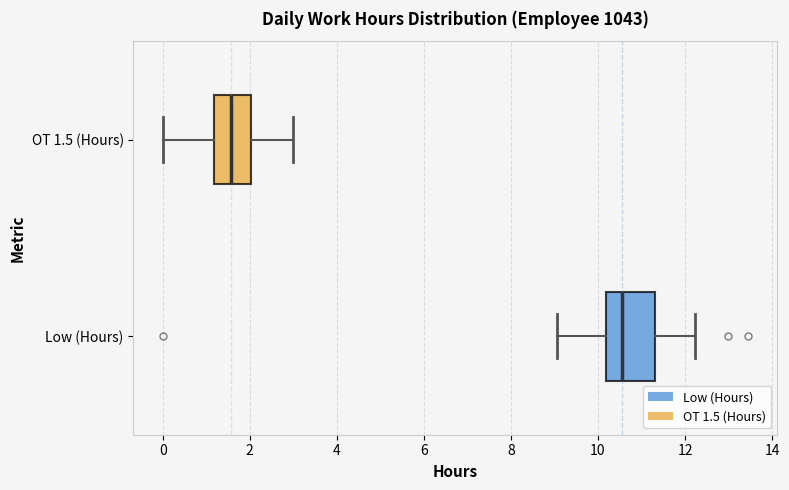

Which box has the furthest to the left median line?

OT 1.5 (Hours)